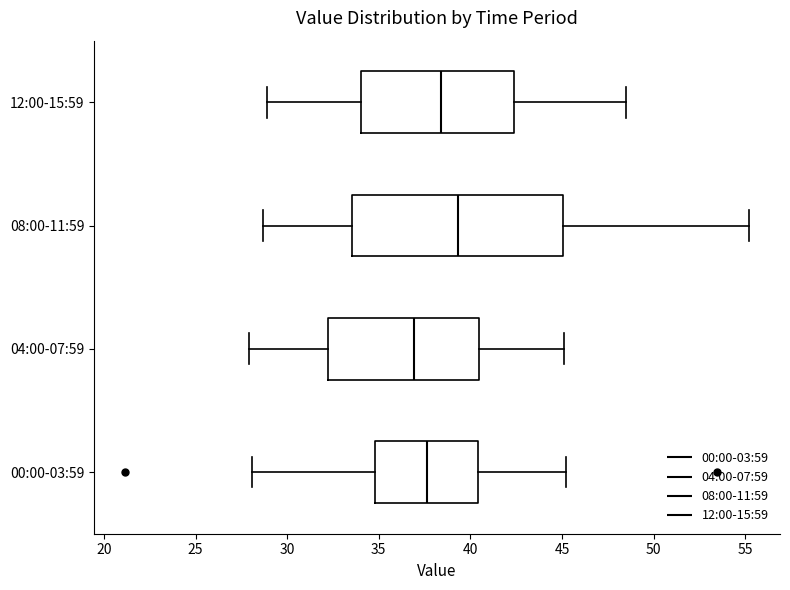

Reading bottom to top, read every box against the x-axis: the position of its median line, the range the box covers, and the ends of its whiskers. The values are not printed on the chart, so give them approximately, as read against the axis.

00:00-03:59: median 37.5, box 35.0 to 40.5, whiskers 28.0 to 45.0
04:00-07:59: median 37.0, box 32.0 to 40.5, whiskers 28.0 to 45.0
08:00-11:59: median 39.5, box 33.5 to 45.0, whiskers 28.5 to 55.0
12:00-15:59: median 38.5, box 34.0 to 42.5, whiskers 29.0 to 48.5